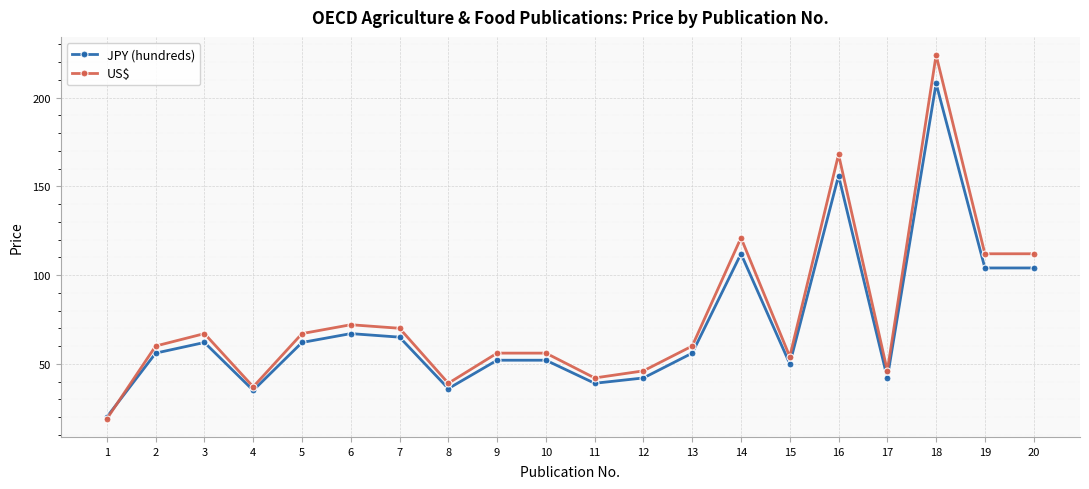

Which series changed the most between 14 and 15?

US$